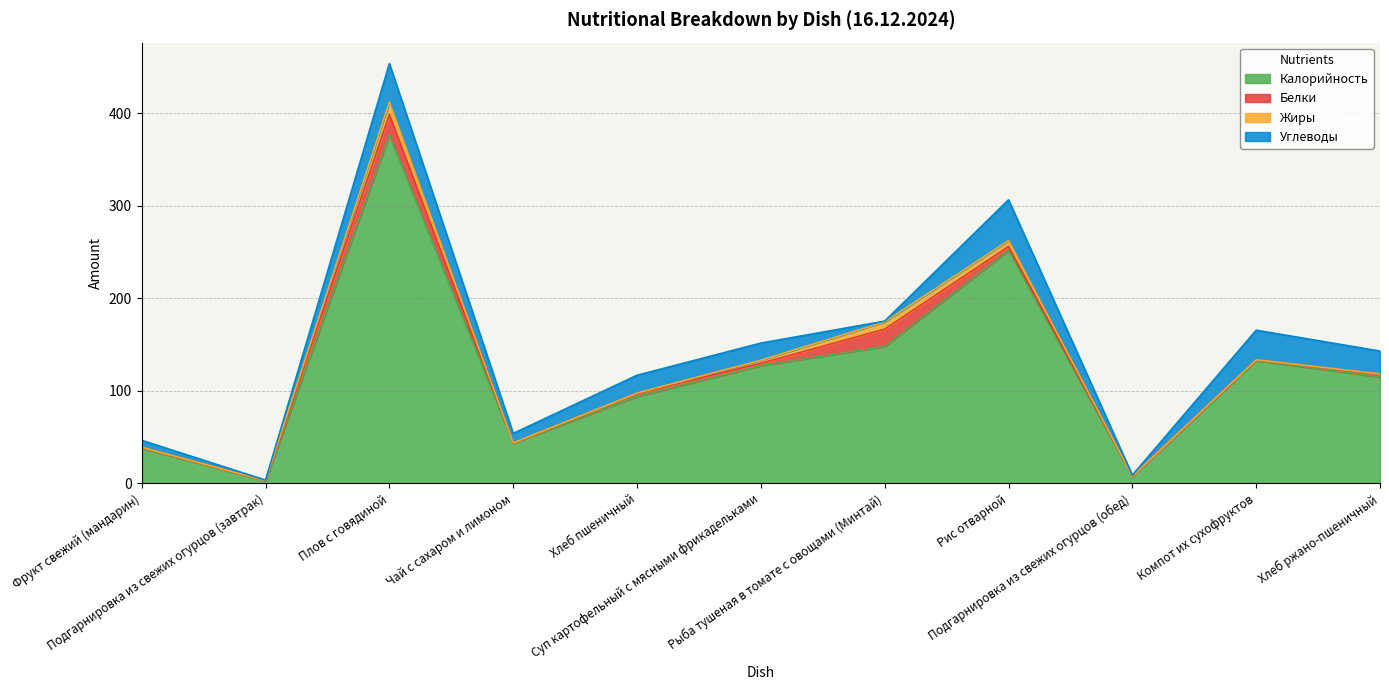

Where do Белки and Углеводы first cross each other?

Суп картофельный с мясными фрикадельками and Рыба тушеная в томате с овощами (Минтай)